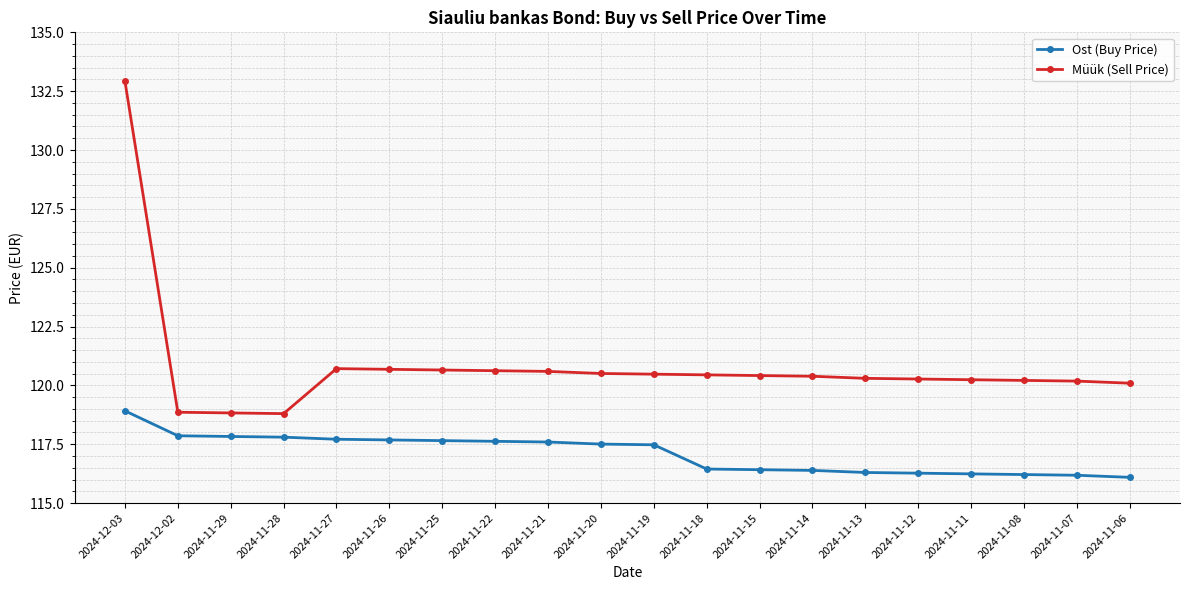

Is the value of Ost (Buy Price) at 2024-12-03 greater than the value of Müük (Sell Price) at 2024-11-06?

No